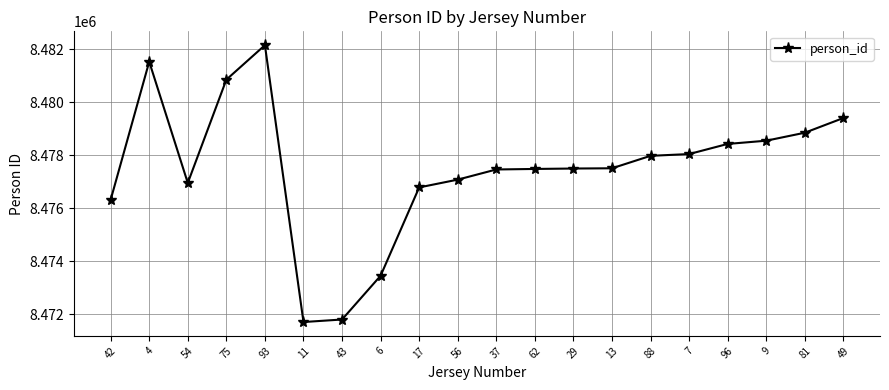

True or false: there are more than 1 points higher than both neighbors.

True